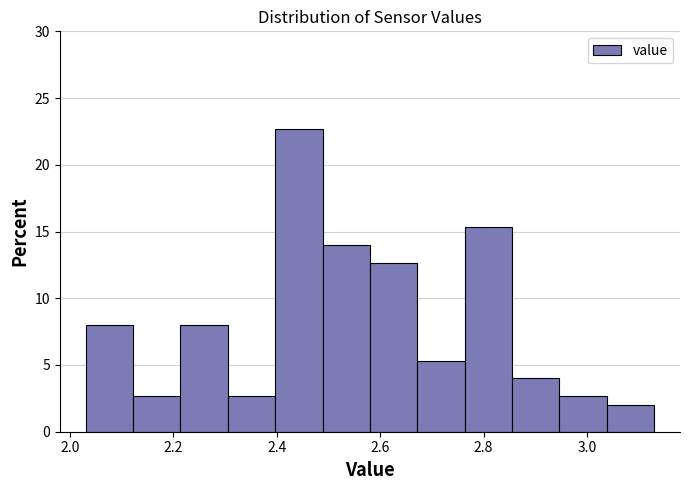

Reading left to right, list every bar in this chart as the range it spans on the x-axis followed by its height. Neither the bar edges nor the heights are printed on the chart, so give them approximately, as read against the axes.

2.04 to 2.12: 8.0
2.12 to 2.22: 2.5
2.22 to 2.30: 8.0
2.30 to 2.40: 2.5
2.40 to 2.48: 22.5
2.48 to 2.58: 14.0
2.58 to 2.68: 12.5
2.68 to 2.76: 5.5
2.76 to 2.86: 15.5
2.86 to 2.94: 4.0
2.94 to 3.04: 2.5
3.04 to 3.14: 2.0